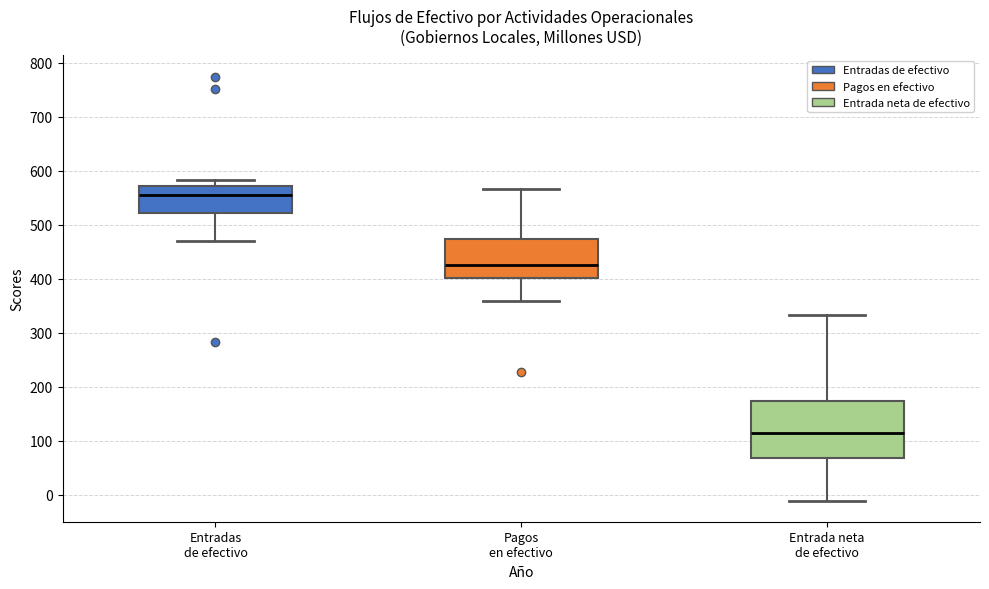

Where does the lower whisker of the box for Entrada neta de efectivo end on the y-axis? The values are not printed on the chart, so give them approximately, as read against the axis.

-10